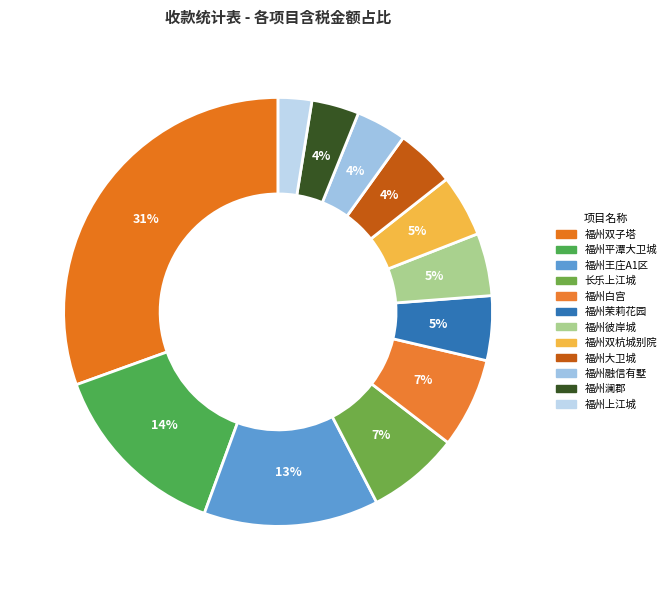

Does 长乐上江城 account for over 50% of the chart?

No